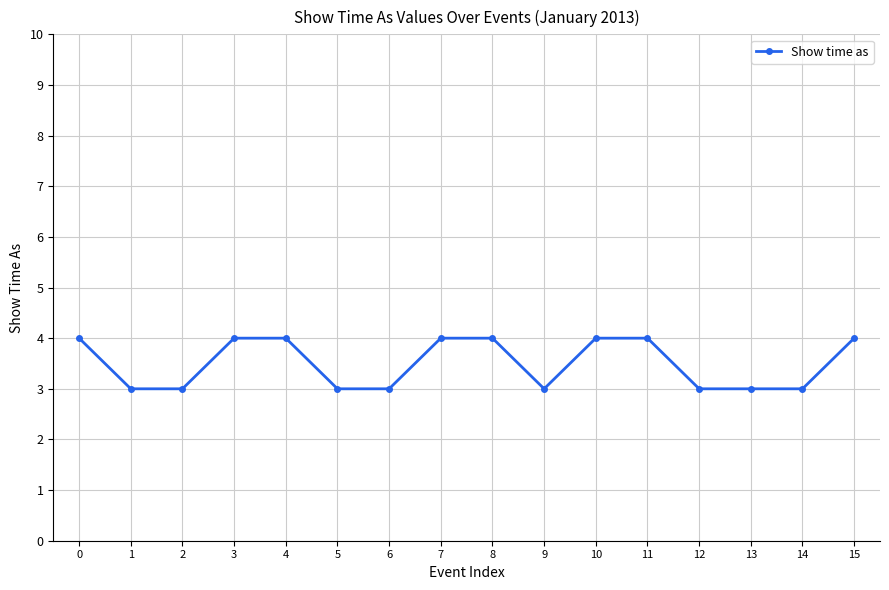

Does the chart display data point markers on the line(s)?

Yes